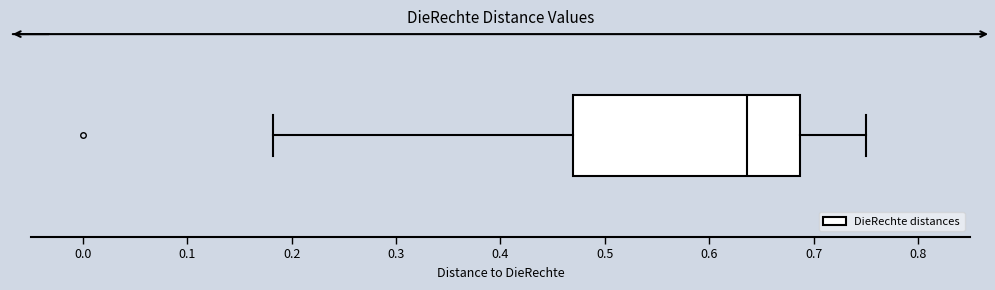

Read this box plot against the x-axis: the position of the median line, the range covered by the box, and the ends of both whiskers. The values are not printed on the chart, so give them approximately, as read against the axis.

median 0.64, box 0.47 to 0.69, whiskers 0.18 to 0.75